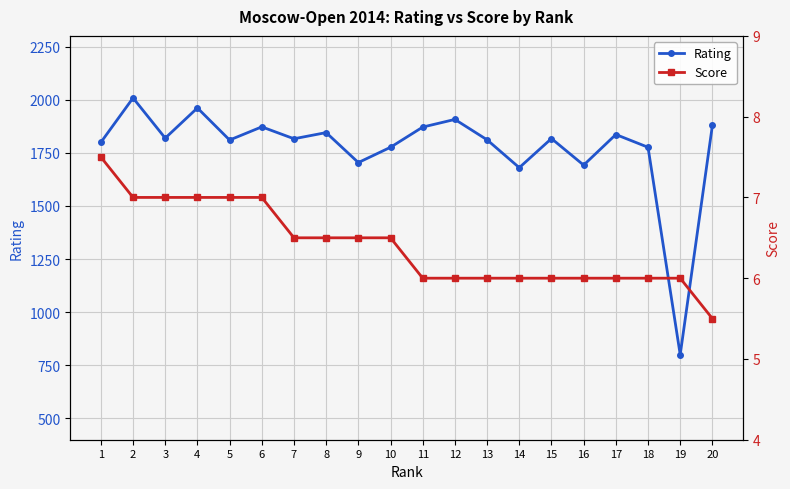

True or false: Rating and Score cross at least once.

False